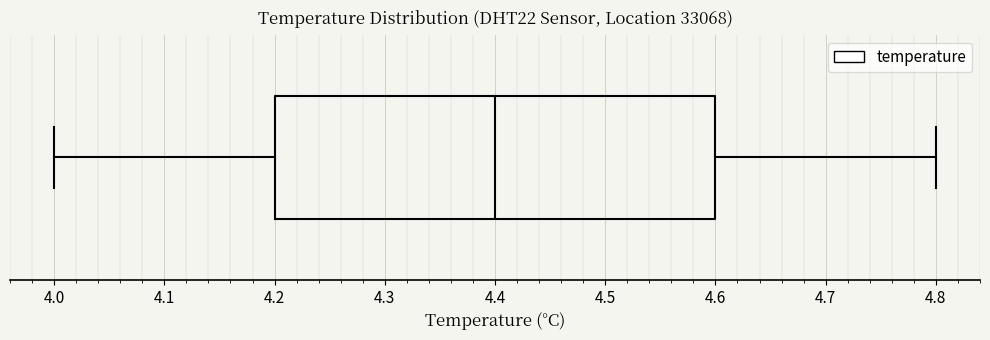

Read this box plot against the x-axis: the position of the median line, the range covered by the box, and the ends of both whiskers. The values are not printed on the chart, so give them approximately, as read against the axis.

median 4.4, box 4.2 to 4.6, whiskers 4.0 to 4.8